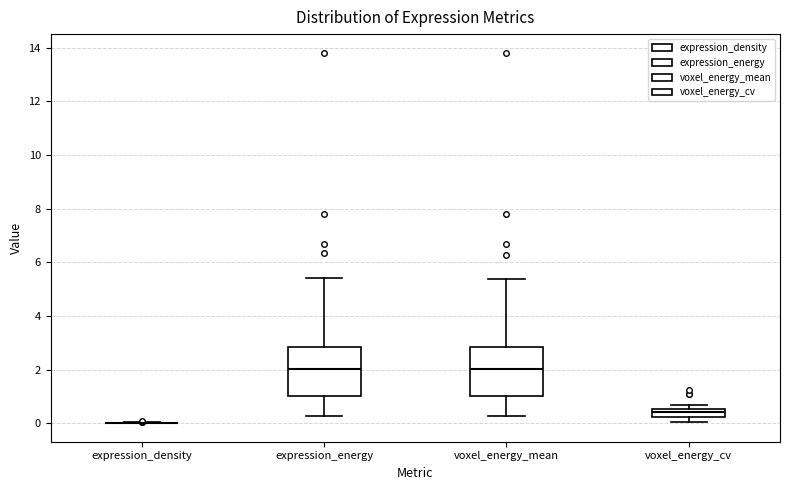

Where does the upper whisker of the box for expression_energy end on the y-axis? The values are not printed on the chart, so give them approximately, as read against the axis.

5.4